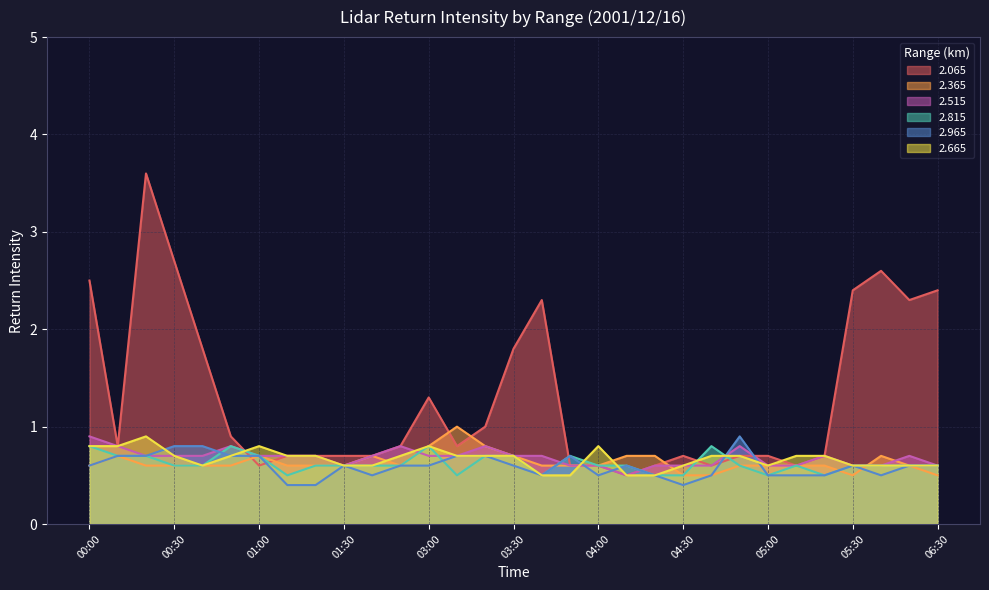

What is the difference between the maximum and minimum values in the 2.065 series?

3.1